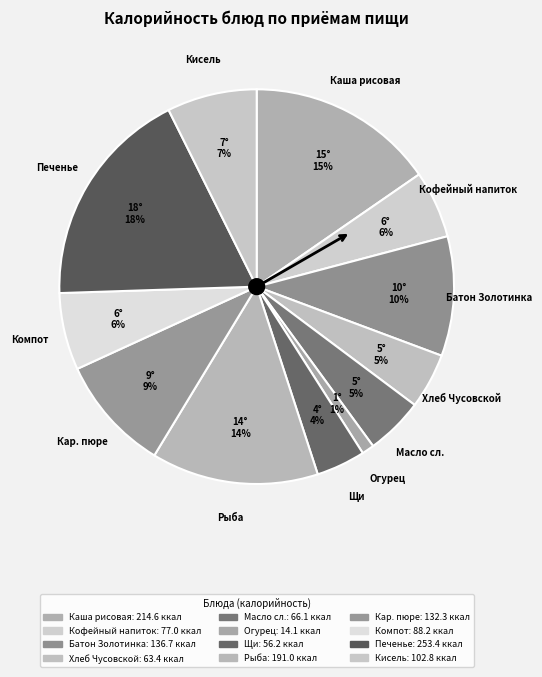

Count the number of slices in the pie.

12